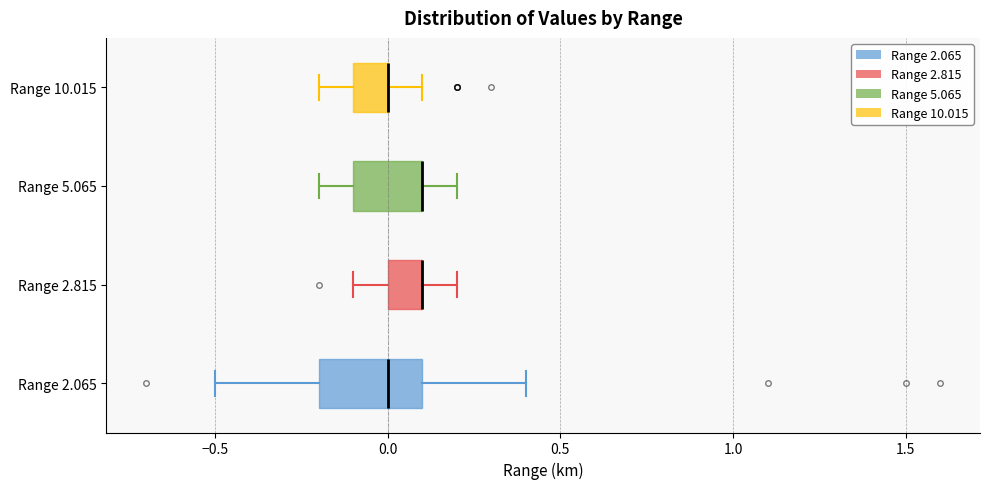

Where does the right whisker of the box for Range 2.065 end on the x-axis? The values are not printed on the chart, so give them approximately, as read against the axis.

0.4